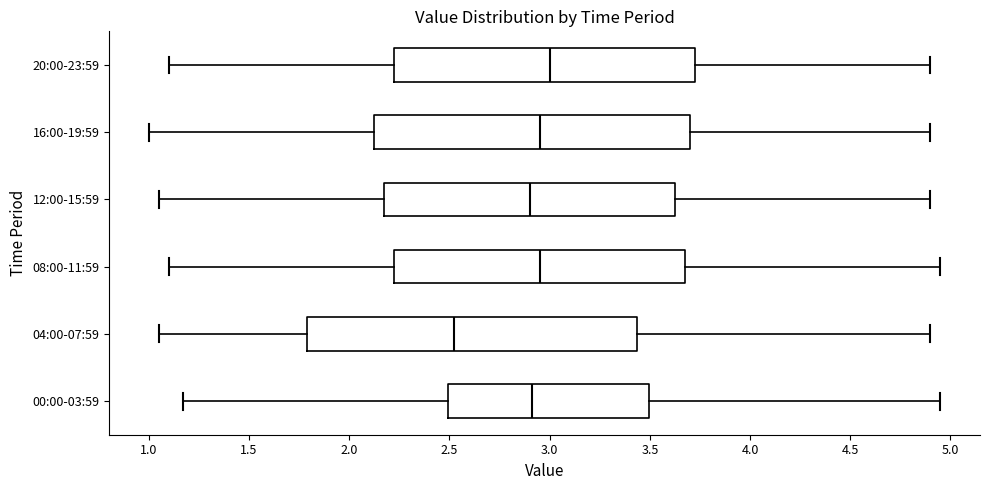

Reading bottom to top, transcribe this box plot: for each box, give where its median line is, the range the box spans, and where its two whiskers end, as read against the x-axis. The values are not printed on the chart, so give them approximately, as read against the axis.

00:00-03:59: median 2.90, box 2.50 to 3.50, whiskers 1.15 to 4.95
04:00-07:59: median 2.55, box 1.80 to 3.45, whiskers 1.05 to 4.90
08:00-11:59: median 2.95, box 2.25 to 3.70, whiskers 1.10 to 4.95
12:00-15:59: median 2.90, box 2.20 to 3.65, whiskers 1.05 to 4.90
16:00-19:59: median 2.95, box 2.15 to 3.70, whiskers 1.00 to 4.90
20:00-23:59: median 3.00, box 2.25 to 3.75, whiskers 1.10 to 4.90